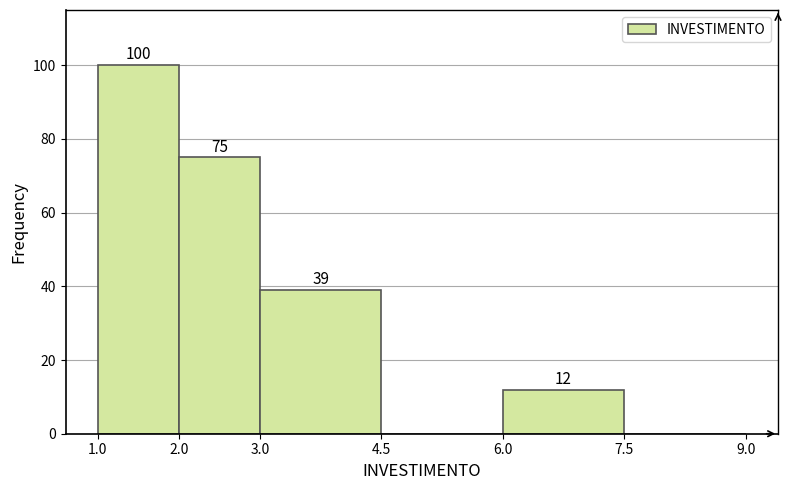

Which range on the x-axis has the tallest bar?

1.0 to 2.0